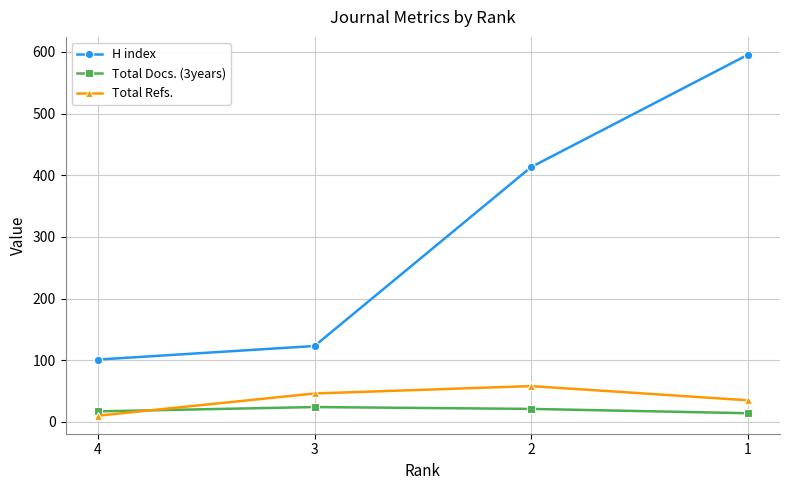

Between which two adjacent categories do Total Refs. and Total Docs. (3years) first intersect?

4 and 3